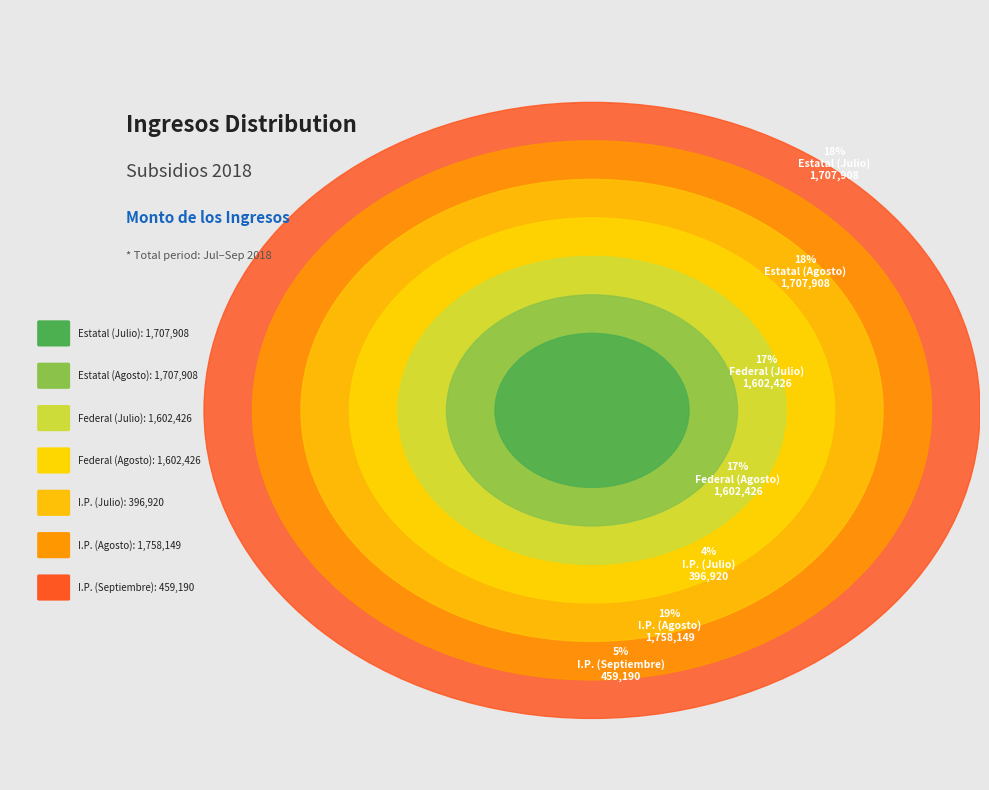

Which slice is the largest?

I.P. (Agosto)